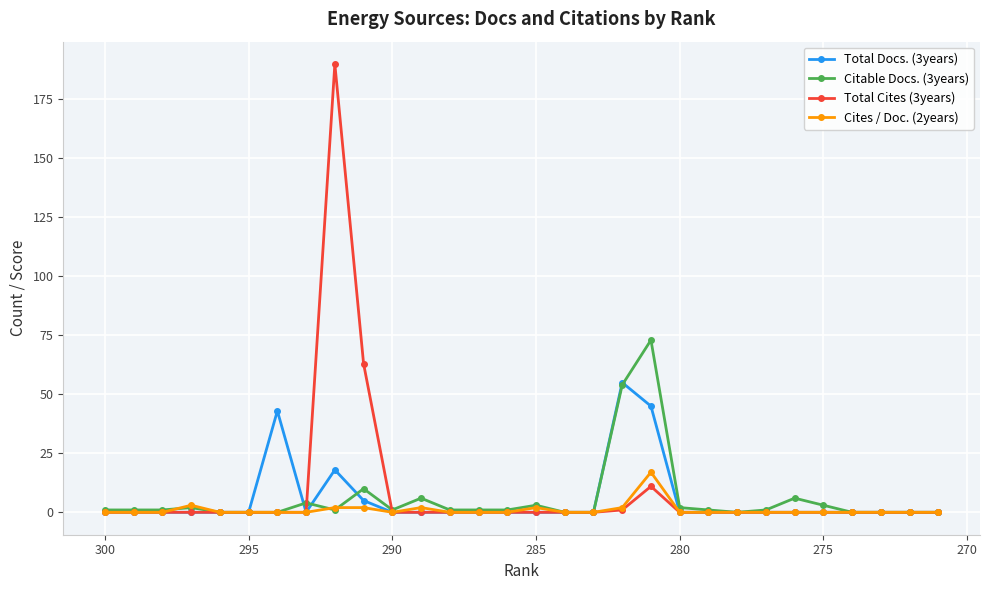

Reading left to right, extract all data points from this chart.

Total Docs. (3years): 0	0	0	0	0	0	43	0	18	5	0	0	0	0	0	0	0	0	55	45	0	0	0	0	0	0	0	0	0	0
Citable Docs. (3years): 1	1	1	2	0	0	0	4	1	10	1	6	1	1	1	3	0	0	54	73	2	1	0	1	6	3	0	0	0	0
Total Cites (3years): 0	0	0	0	0	0	0	0	190	63	0	0	0	0	0	0	0	0	1	11	0	0	0	0	0	0	0	0	0	0
Cites / Doc. (2years): 0	0	0	3	0	0	0	0	2	2	0	2	0	0	0	2	0	0	2	17	0	0	0	0	0	0	0	0	0	0